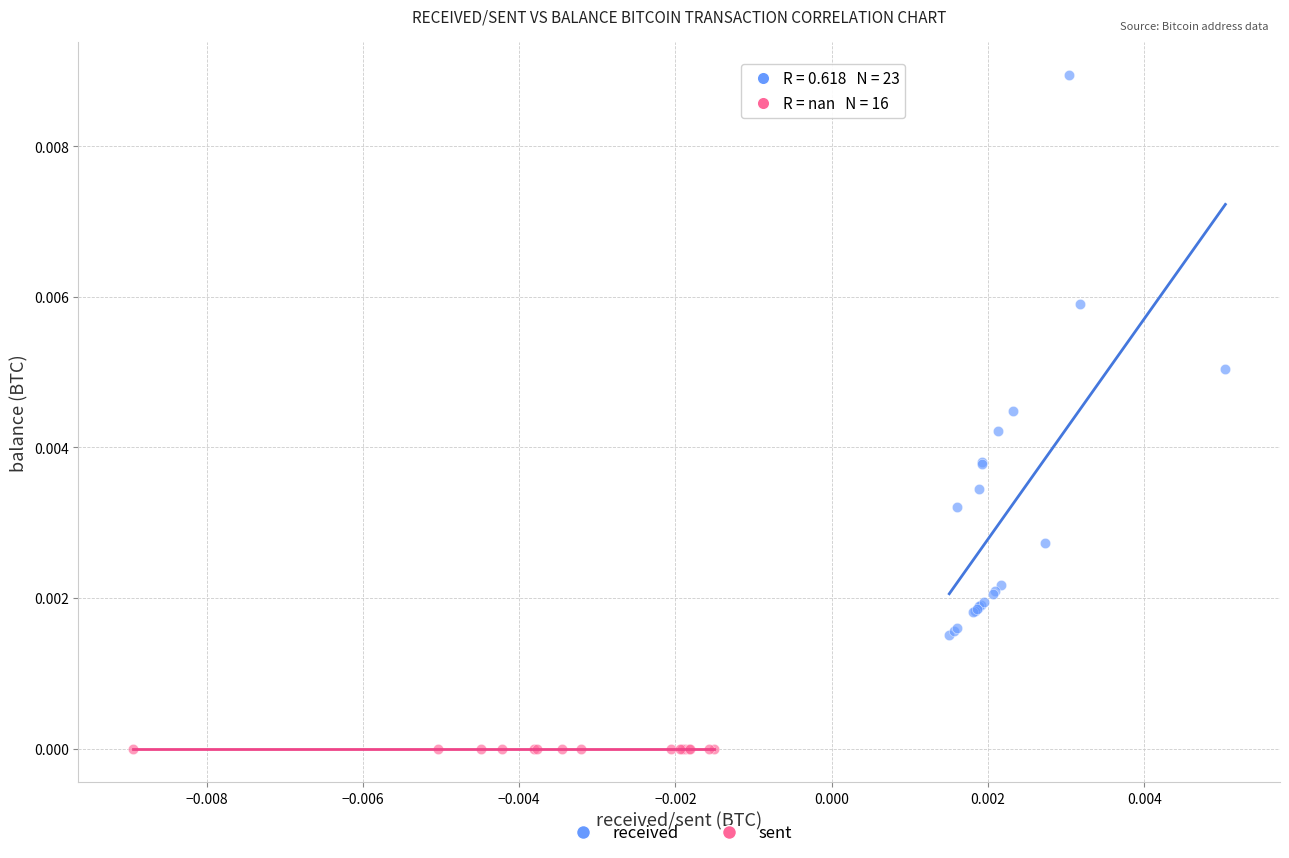

Which series reaches the maximum Y coordinate?

received